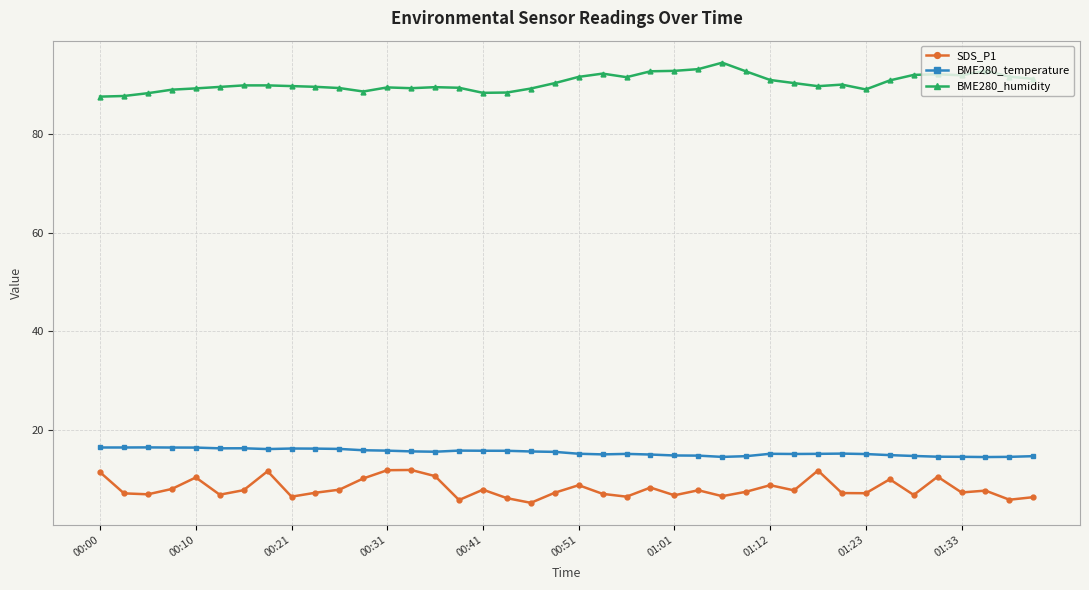

What is the average value of the BME280_temperature series?

15.4